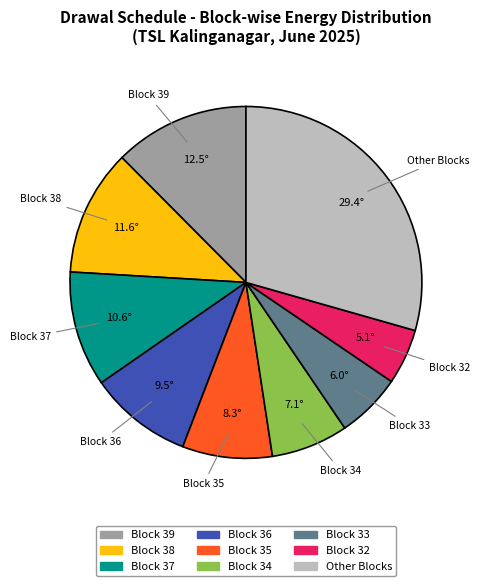

How many segments does this pie chart have?

9